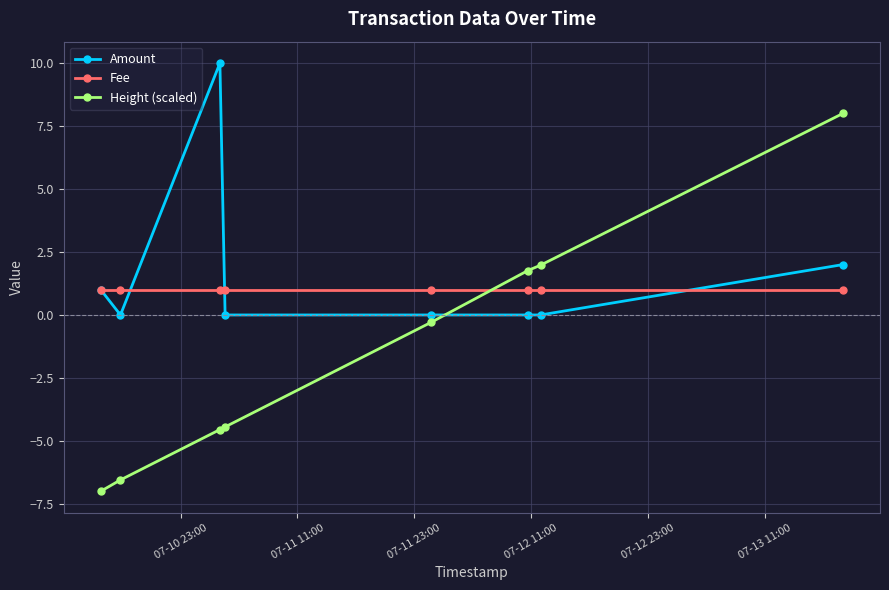

What is the value of the Height (scaled) point at the 4th from the left?

-4.4